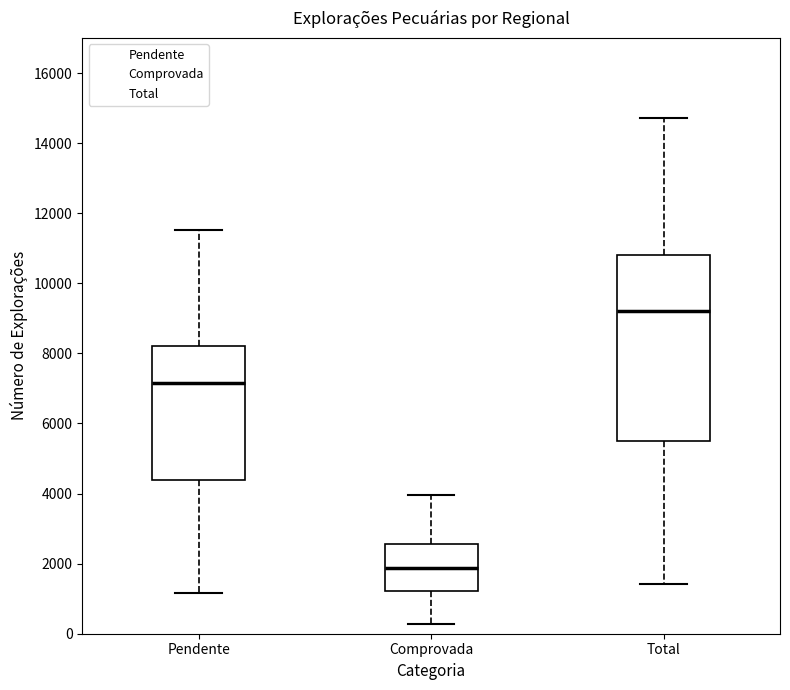

Which box has the lowest median line?

Comprovada